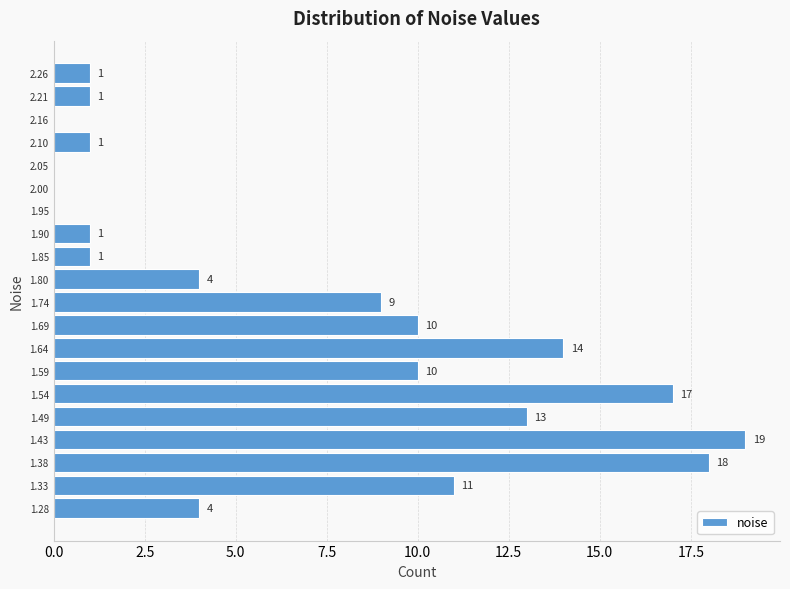

Which range on the y-axis has the longest bar?

1.41 to 1.46